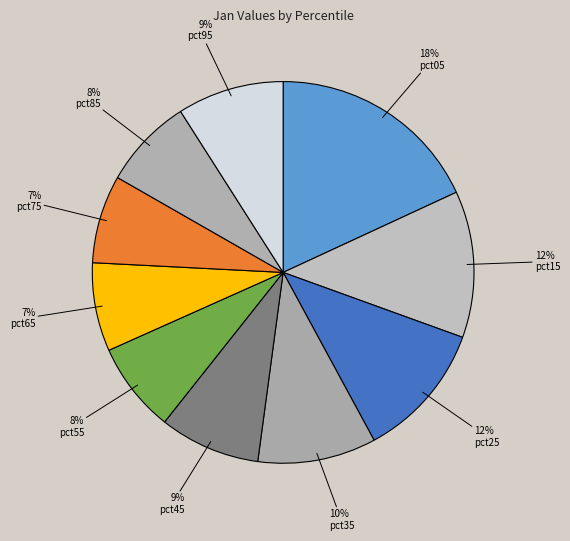

Rank the categories by value from lowest to highest.

pct75, pct65, pct55, pct85, pct45, pct95, pct35, pct25, pct15, pct05